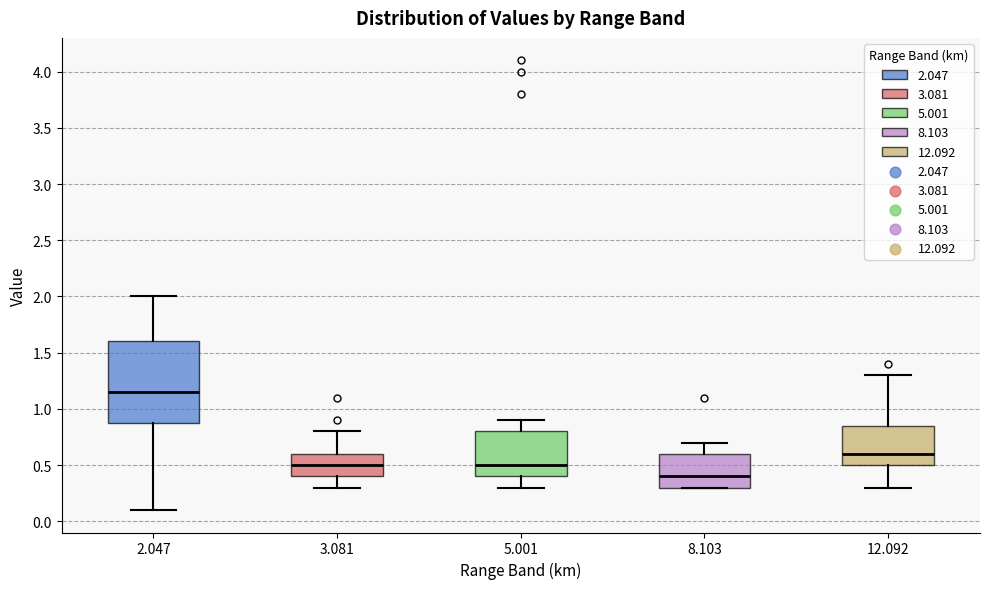

Where does the median line of the box at x = 8.103 sit on the y-axis? The values are not printed on the chart, so give them approximately, as read against the axis.

0.40